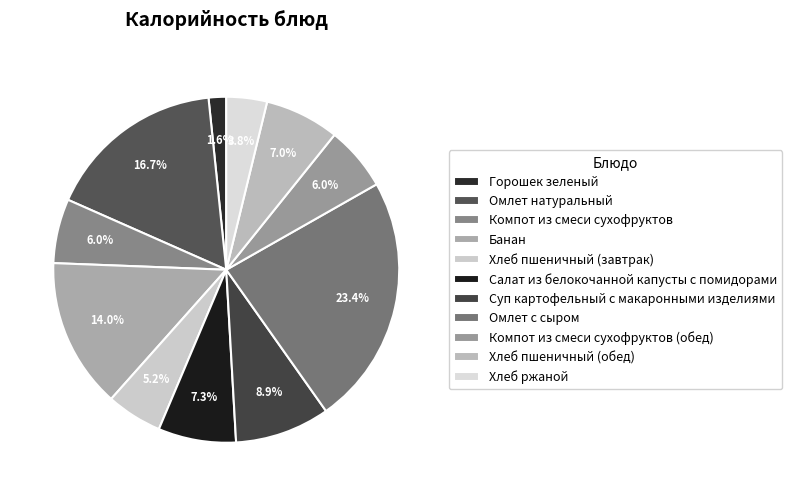

How much of the chart is everything except Хлеб пшеничный (обед)?

93.0%